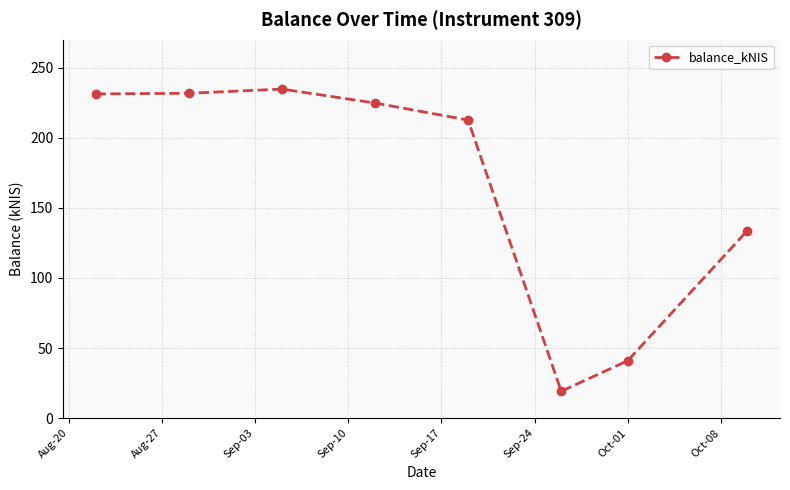

What is the sum of all values?

1329.4